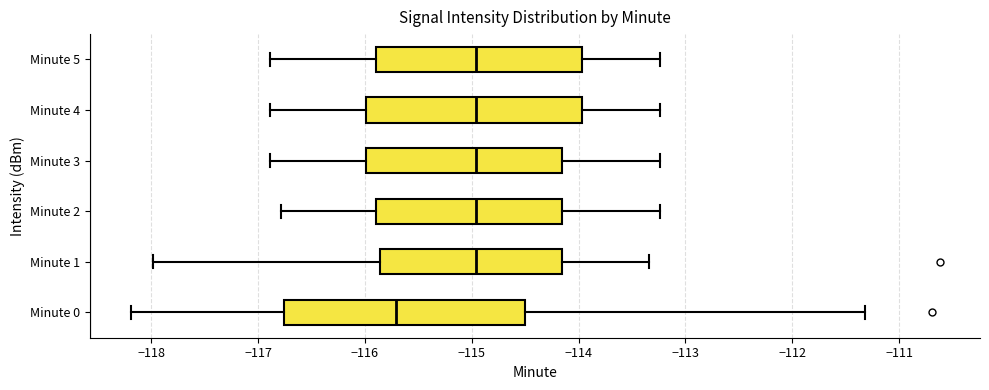

Reading bottom to top, transcribe this box plot: for each box, give where its median line is, the range the box spans, and where its two whiskers end, as read against the x-axis. The values are not printed on the chart, so give them approximately, as read against the axis.

Minute 0: median -115.7, box -116.8 to -114.5, whiskers -118.2 to -111.3
Minute 1: median -115.0, box -115.9 to -114.2, whiskers -118.0 to -113.3
Minute 2: median -115.0, box -115.9 to -114.2, whiskers -116.8 to -113.2
Minute 3: median -115.0, box -116.0 to -114.2, whiskers -116.9 to -113.2
Minute 4: median -115.0, box -116.0 to -114.0, whiskers -116.9 to -113.2
Minute 5: median -115.0, box -115.9 to -114.0, whiskers -116.9 to -113.2